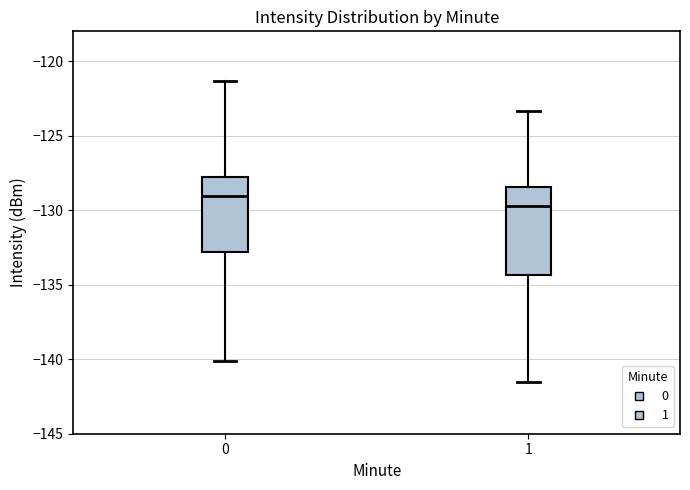

Reading left to right, transcribe this box plot: for each box, give where its median line is, the range the box spans, and where its two whiskers end, as read against the y-axis. The values are not printed on the chart, so give them approximately, as read against the axis.

0: median -129.0, box -133.0 to -128.0, whiskers -140.0 to -121.5
1: median -129.5, box -134.5 to -128.5, whiskers -141.5 to -123.5